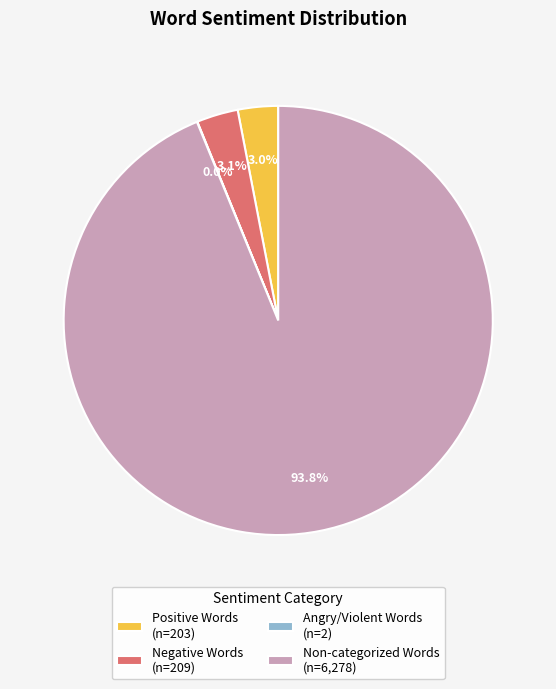

Is the sum of Positive Words (n=203) and Non-categorized Words (n=6,278) greater than half?

Yes